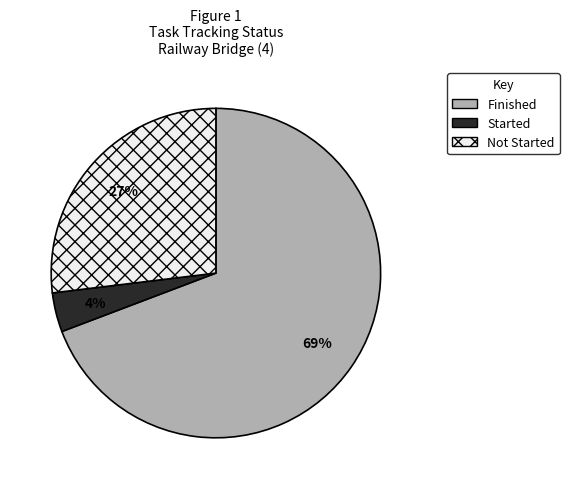

Combined, do Not Started and Finished account for over 50%?

Yes